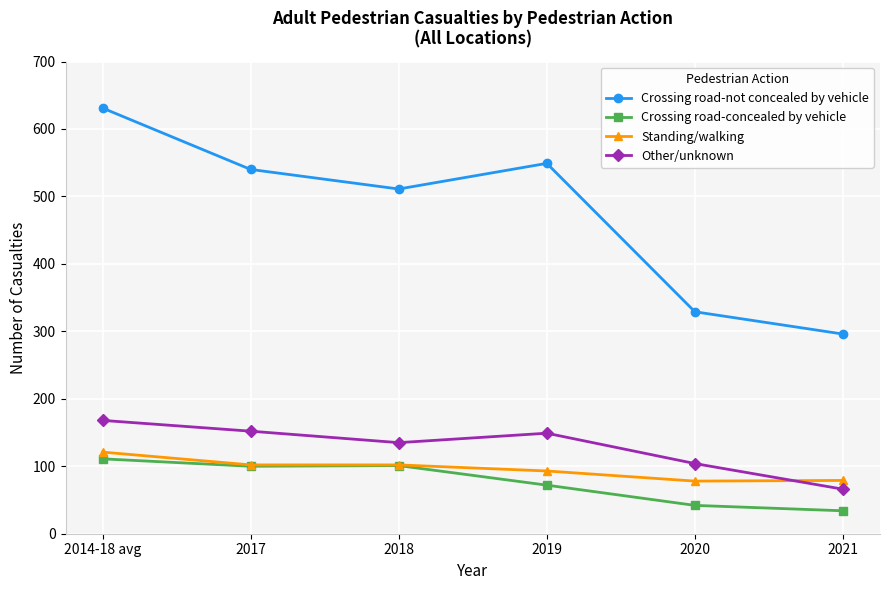

True or false: Standing/walking and Crossing road-not concealed by vehicle intersect in this chart.

False